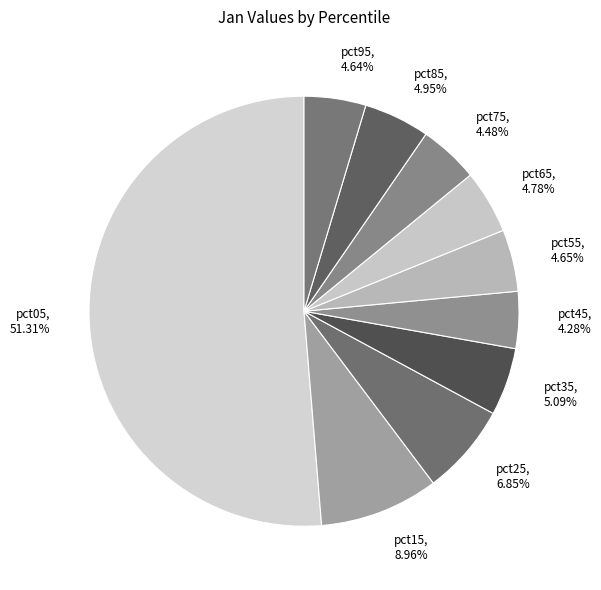

To the nearest percent, what is the difference between the largest and smallest slice percentages?

47%